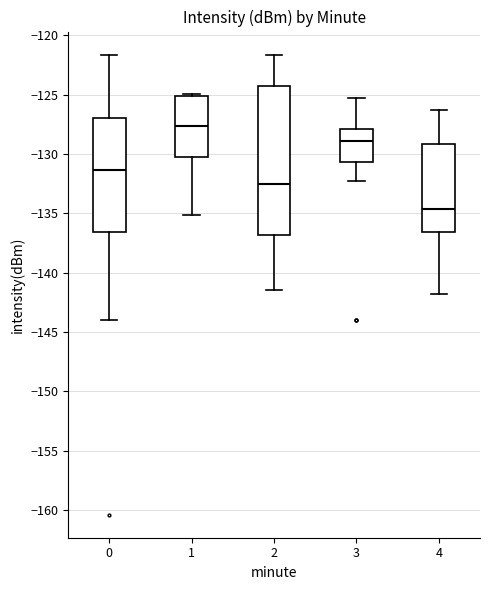

Reading left to right, transcribe this box plot: for each box, give where its median line is, the range the box spans, and where its two whiskers end, as read against the y-axis. The values are not printed on the chart, so give them approximately, as read against the axis.

0: median -131.5, box -136.5 to -127.0, whiskers -144.0 to -121.5
1: median -127.5, box -130.0 to -125.0, whiskers -135.0 to -125.0 (just above the box's upper edge)
2: median -132.5, box -137.0 to -124.0, whiskers -141.5 to -121.5
3: median -129.0, box -130.5 to -128.0, whiskers -132.5 to -125.5
4: median -134.5, box -136.5 to -129.0, whiskers -142.0 to -126.5